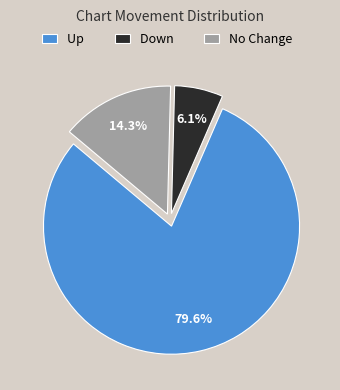

Which category has the smallest portion of the pie?

Down